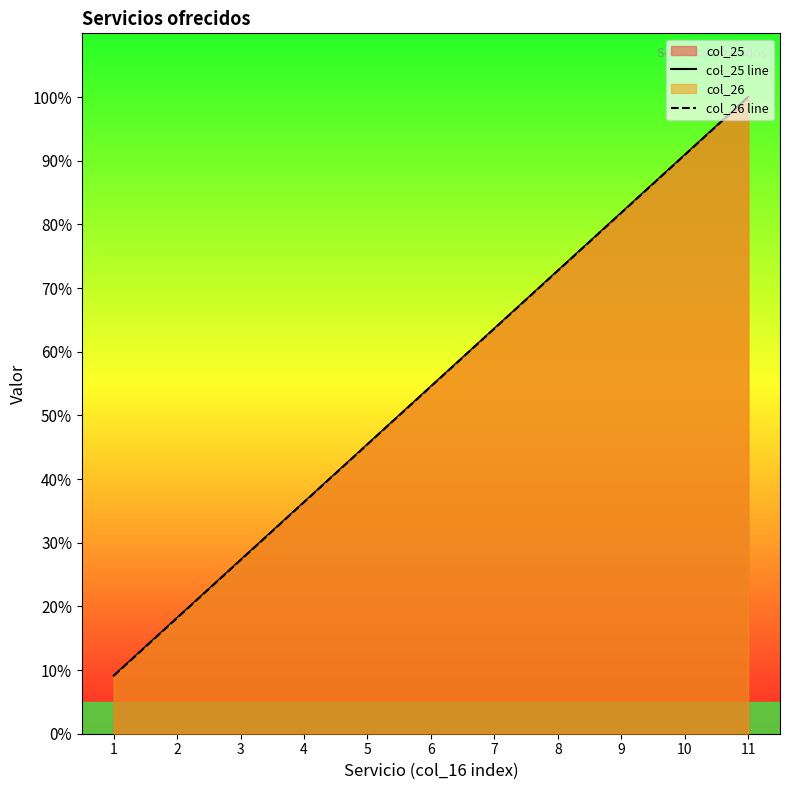

Reading left to right, list all the values displayed in this chart.

col_25 line: 1=9.1	2=18.2	3=27.3	4=36.4	5=45.5	6=54.5	7=63.6	8=72.7	9=81.8	10=90.9	11=100.0
col_26 line: 1=9.1	2=18.2	3=27.3	4=36.4	5=45.5	6=54.5	7=63.6	8=72.7	9=81.8	10=90.9	11=100.0